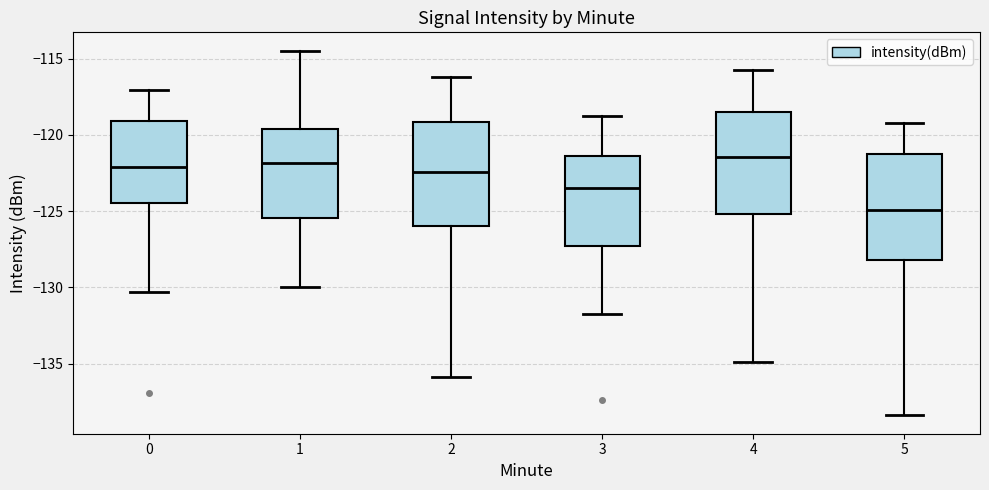

Reading left to right, read every box against the y-axis: the position of its median line, the range the box covers, and the ends of its whiskers. The values are not printed on the chart, so give them approximately, as read against the axis.

0: median -122.0, box -124.5 to -119.0, whiskers -130.5 to -117.0
1: median -122.0, box -125.5 to -119.5, whiskers -130.0 to -114.5
2: median -122.5, box -126.0 to -119.0, whiskers -136.0 to -116.0
3: median -123.5, box -127.5 to -121.5, whiskers -132.0 to -118.5
4: median -121.5, box -125.0 to -118.5, whiskers -135.0 to -115.5
5: median -125.0, box -128.0 to -121.5, whiskers -138.5 to -119.0